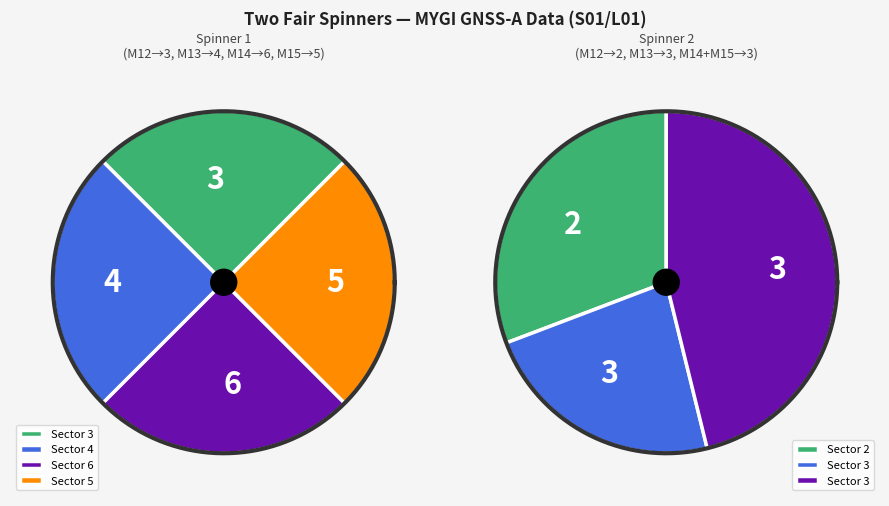

Does any single category account for the majority?

No